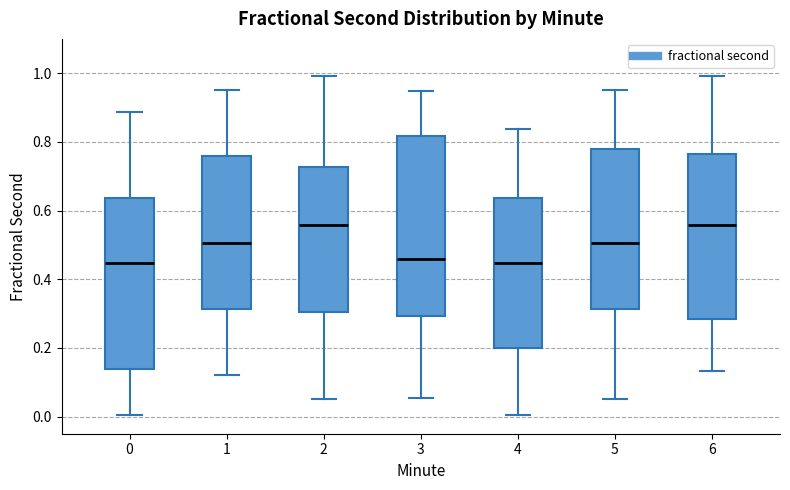

Reading left to right, read every box against the y-axis: the position of its median line, the range the box covers, and the ends of its whiskers. The values are not printed on the chart, so give them approximately, as read against the axis.

0: median 0.44, box 0.14 to 0.64, whiskers 0.00 to 0.88
1: median 0.50, box 0.32 to 0.76, whiskers 0.12 to 0.96
2: median 0.56, box 0.30 to 0.72, whiskers 0.06 to 1.00
3: median 0.46, box 0.30 to 0.82, whiskers 0.06 to 0.94
4: median 0.44, box 0.20 to 0.64, whiskers 0.00 to 0.84
5: median 0.50, box 0.32 to 0.78, whiskers 0.06 to 0.96
6: median 0.56, box 0.28 to 0.76, whiskers 0.14 to 1.00